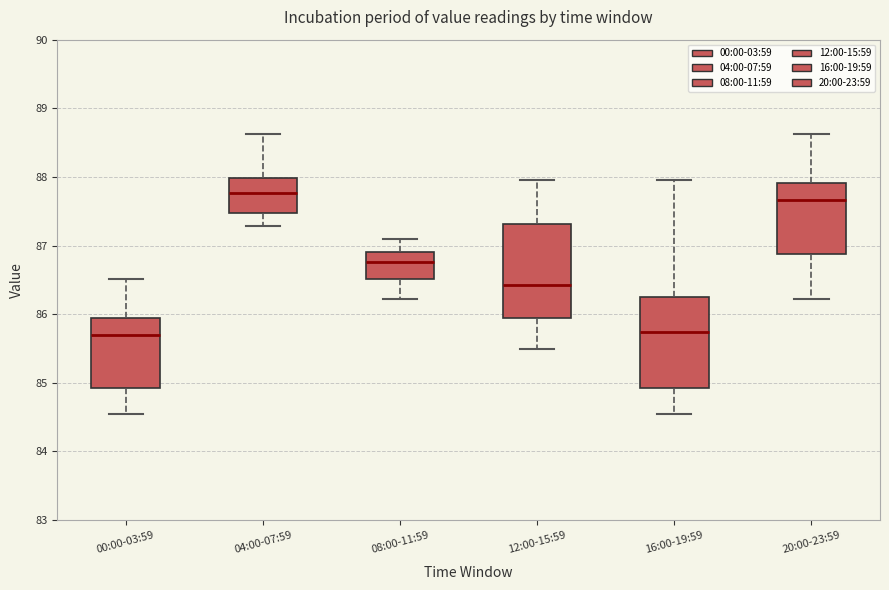

Where does the upper whisker of the box for 20:00-23:59 end on the y-axis? The values are not printed on the chart, so give them approximately, as read against the axis.

88.6